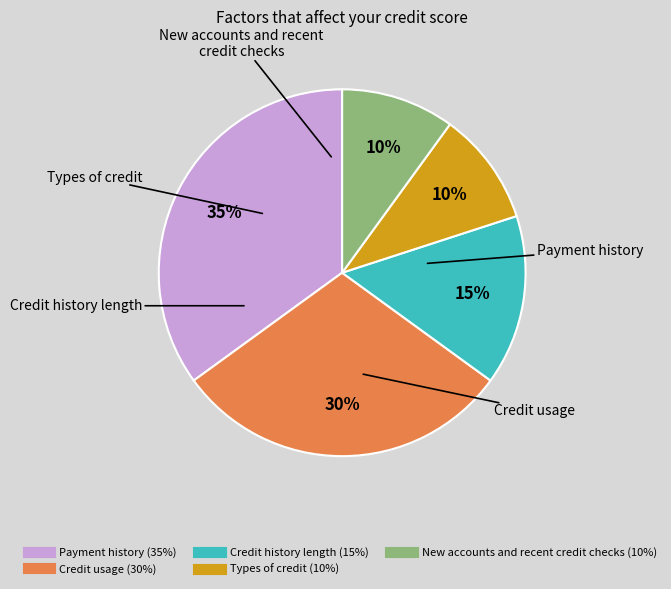

To the nearest percent, what is the average slice percentage?

20%